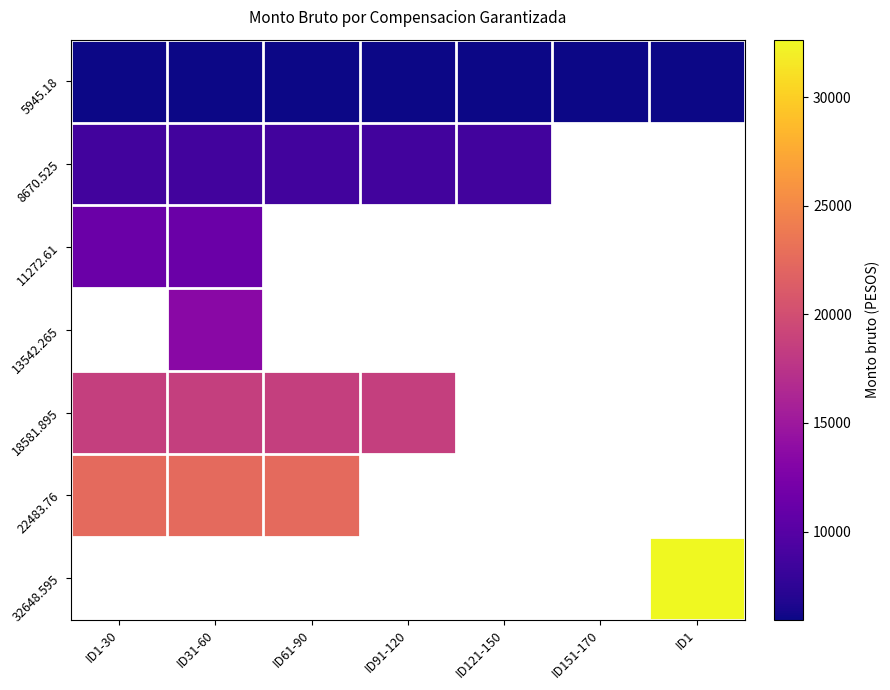

Between ID91-120 and ID1-30, which is larger?

ID91-120